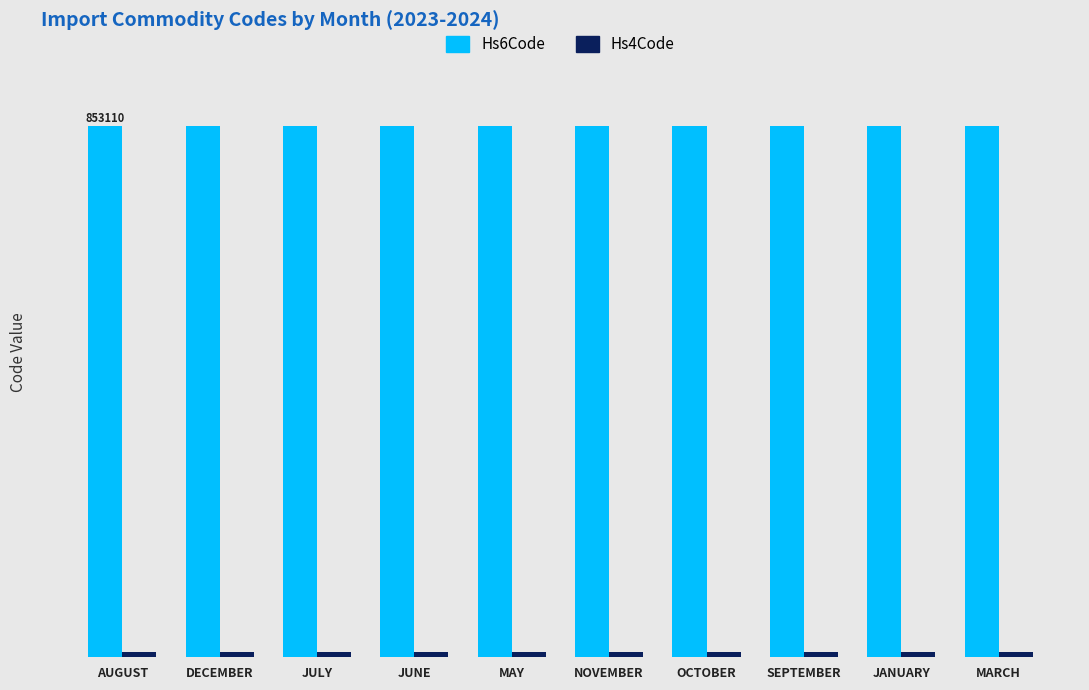

True or false: Hs6Code has a value of 853110 at NOVEMBER.

True